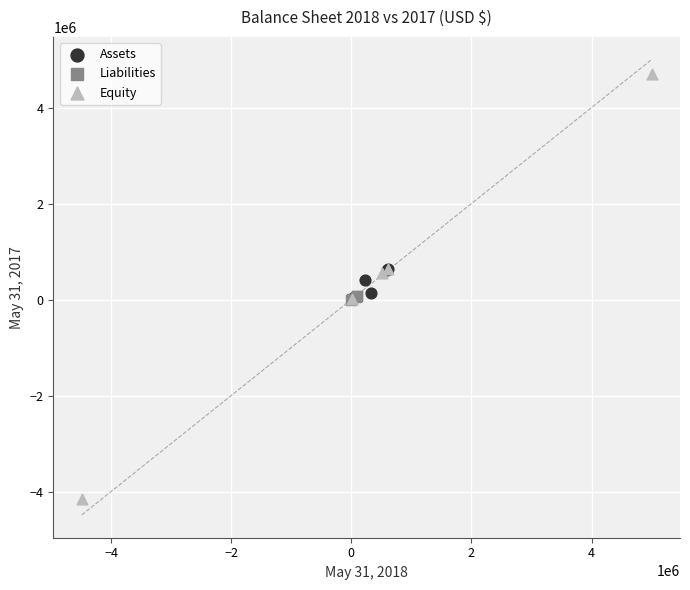

What are all the series names shown in the legend?

Assets, Liabilities, Equity